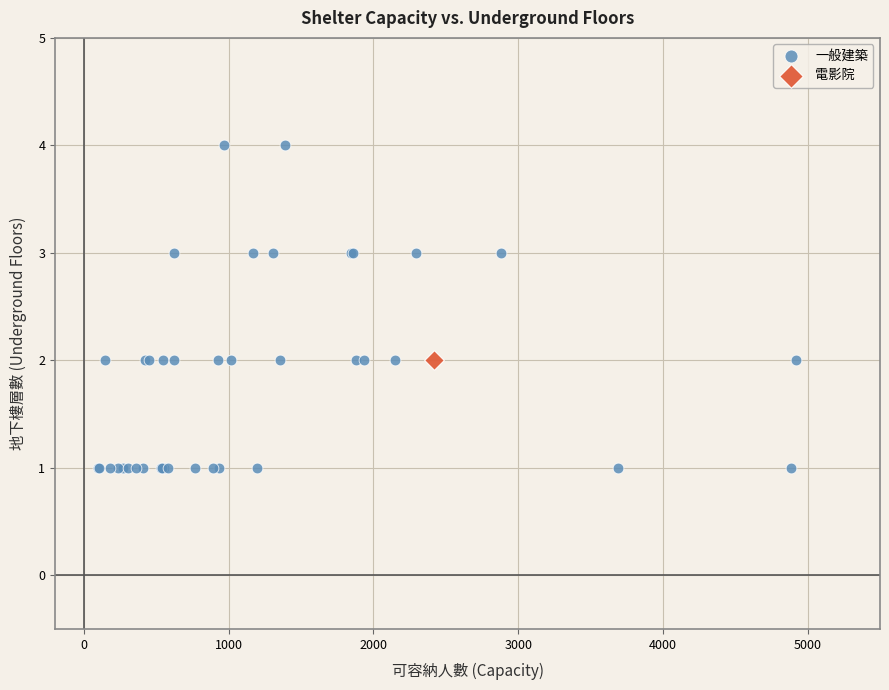

What are all the series names shown in the legend?

一般建築, 電影院